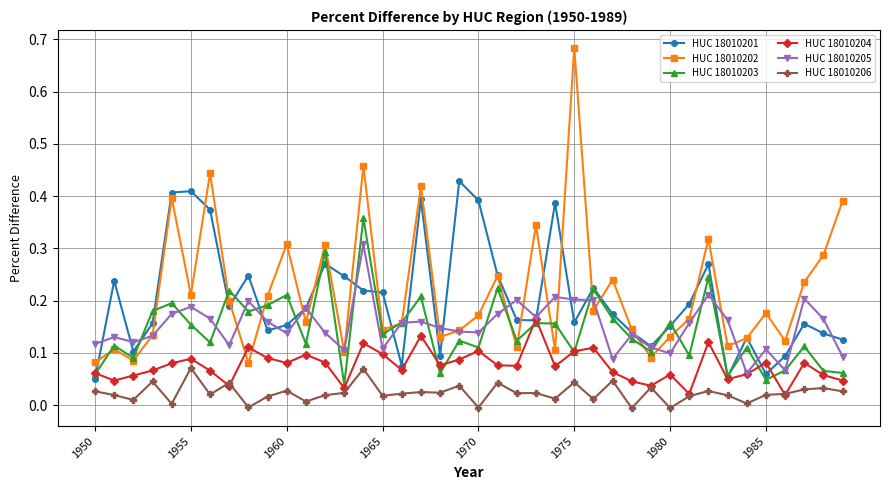

List the series in order of their peak value, lowest first.

HUC 18010206, HUC 18010204, HUC 18010205, HUC 18010203, HUC 18010201, HUC 18010202